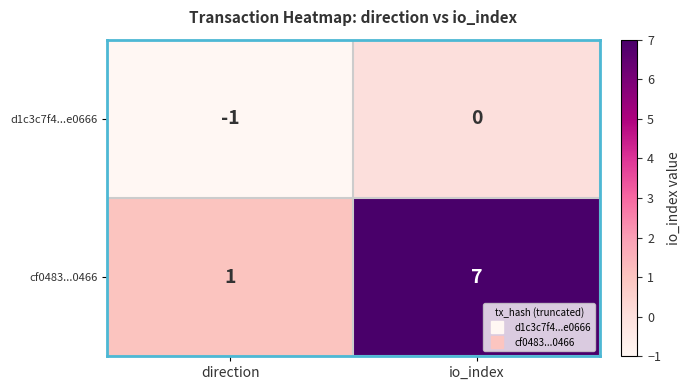

Between direction and io_index, which series saw the biggest shift?

cf0483...0466